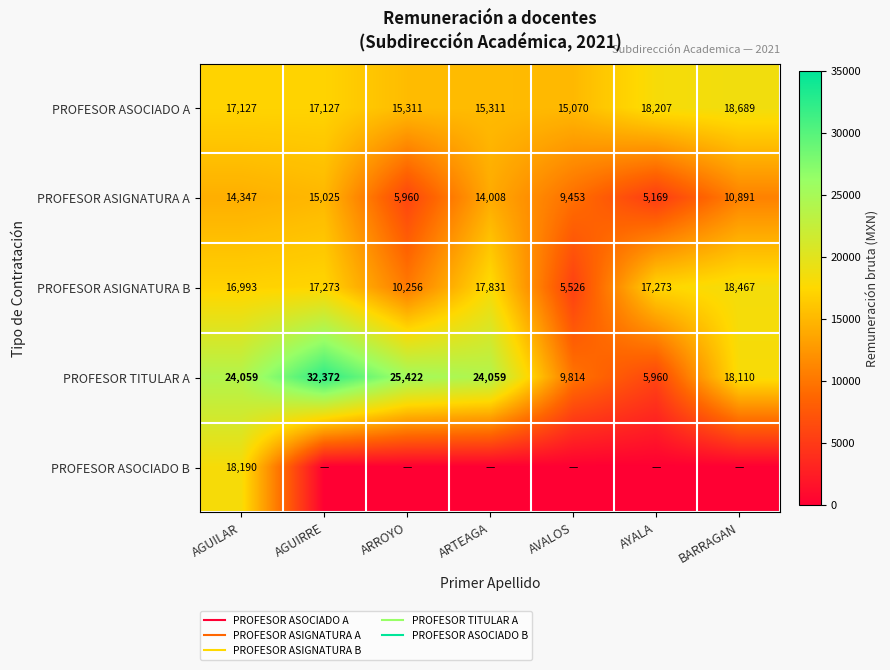

What value does the PROFESOR TITULAR A series have at ARROYO?

25422.4